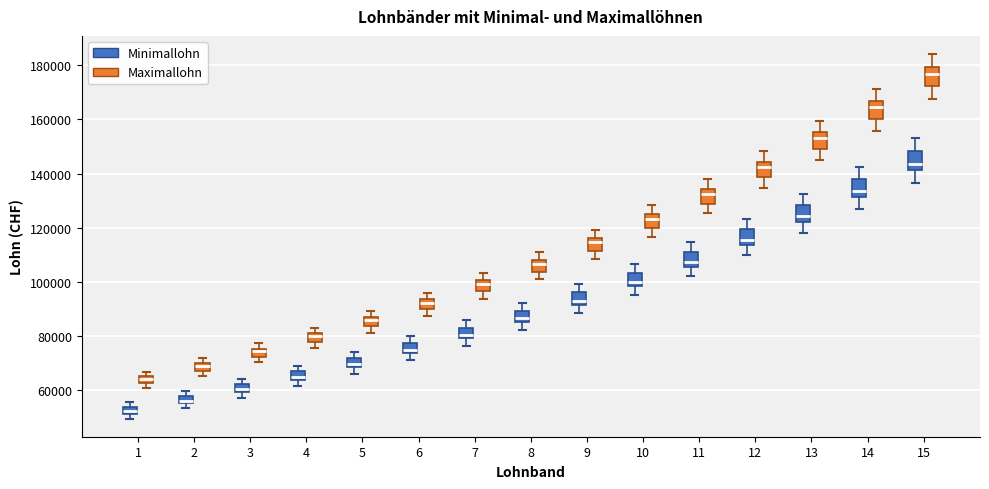

Where is the upper edge of the box for 6 (Maximallohn) on the y-axis? The values are not printed on the chart, so give them approximately, as read against the axis.

94000